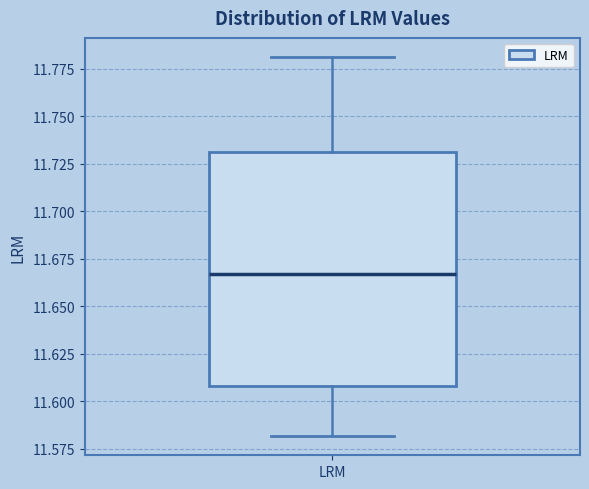

Where does the median line of the box for LRM sit on the y-axis? The values are not printed on the chart, so give them approximately, as read against the axis.

11.665